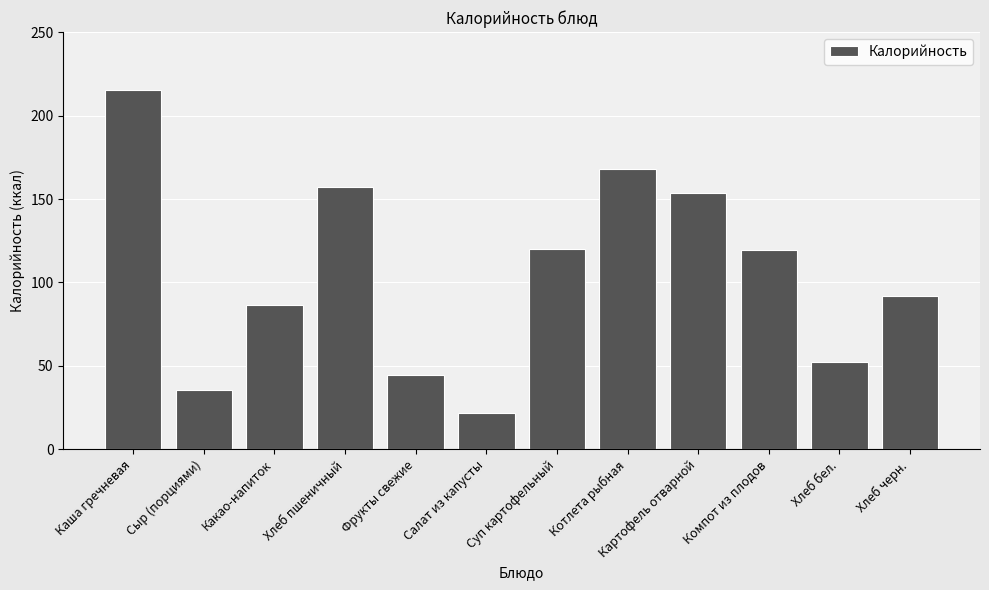

Are the bars horizontal?

No